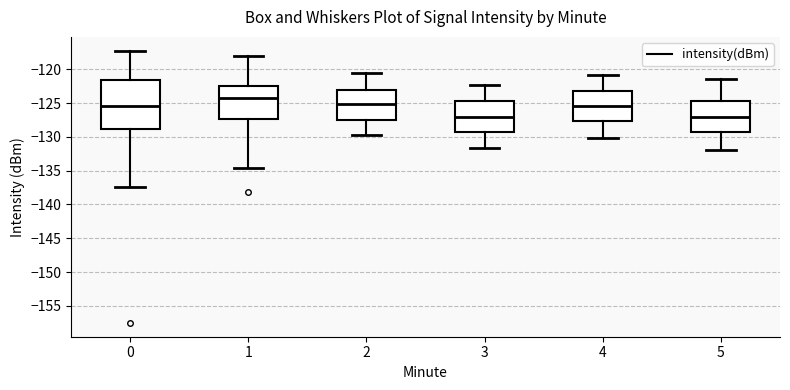

Reading left to right, read every box against the y-axis: the position of its median line, the range the box covers, and the ends of its whiskers. The values are not printed on the chart, so give them approximately, as read against the axis.

0: median -125.5, box -129.0 to -121.5, whiskers -137.5 to -117.0
1: median -124.0, box -127.5 to -122.5, whiskers -134.5 to -118.0
2: median -125.0, box -127.5 to -123.0, whiskers -130.0 to -120.5
3: median -127.0, box -129.0 to -124.5, whiskers -131.5 to -122.5
4: median -125.5, box -127.5 to -123.0, whiskers -130.0 to -121.0
5: median -127.0, box -129.0 to -124.5, whiskers -132.0 to -121.5